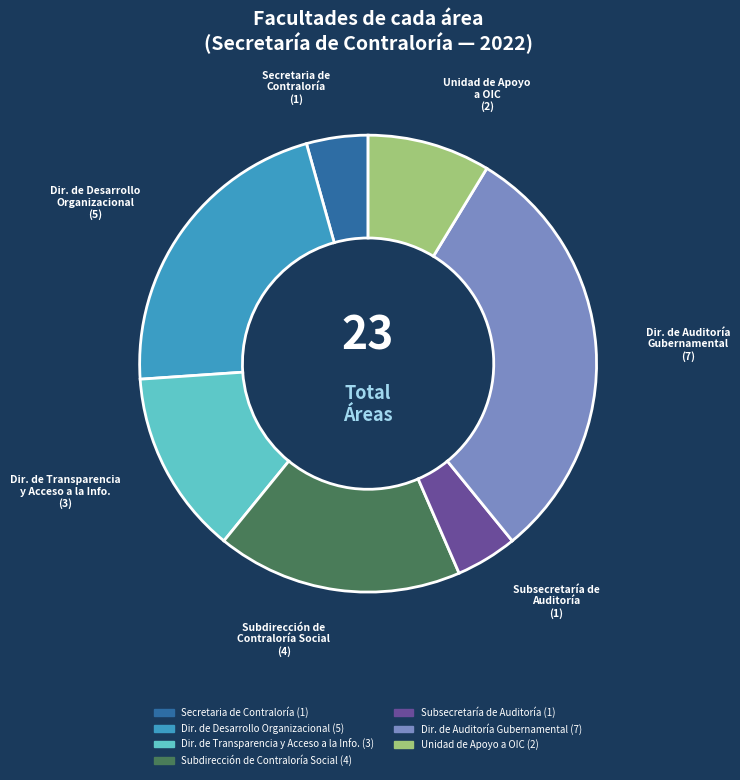

What is the largest slice in the pie chart?

Dir. de Auditoría Gubernamental